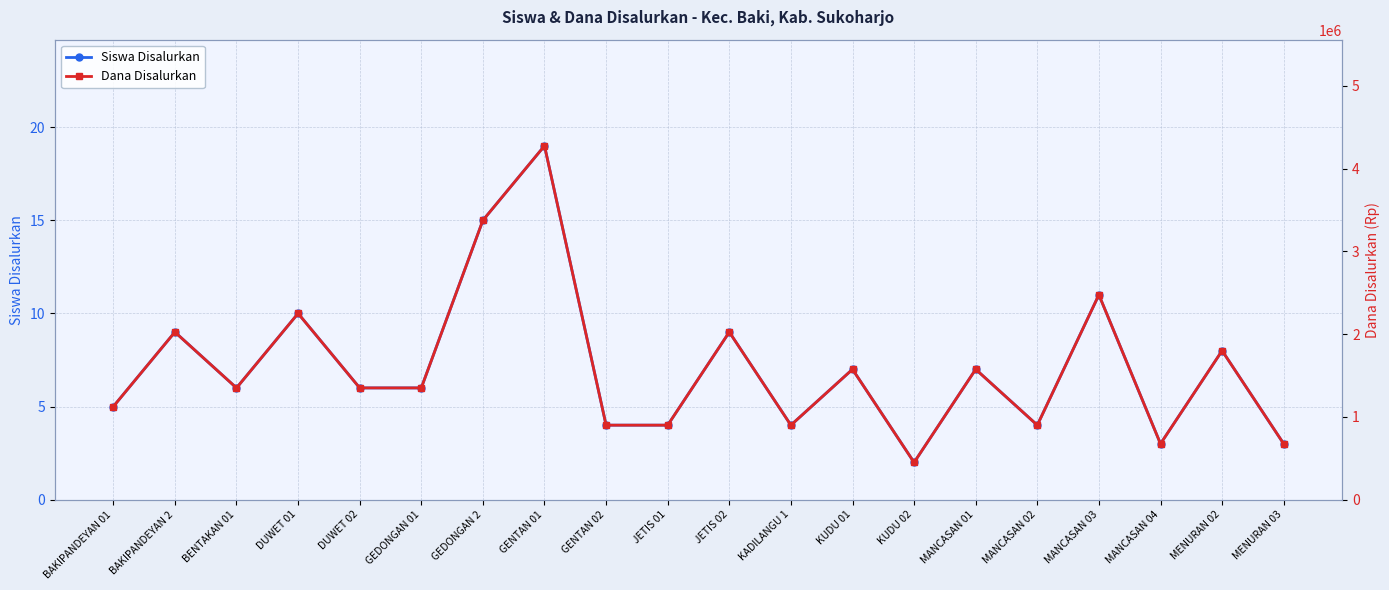

At JETIS 02, list the series in order from largest to smallest.

Dana Disalurkan, Siswa Disalurkan